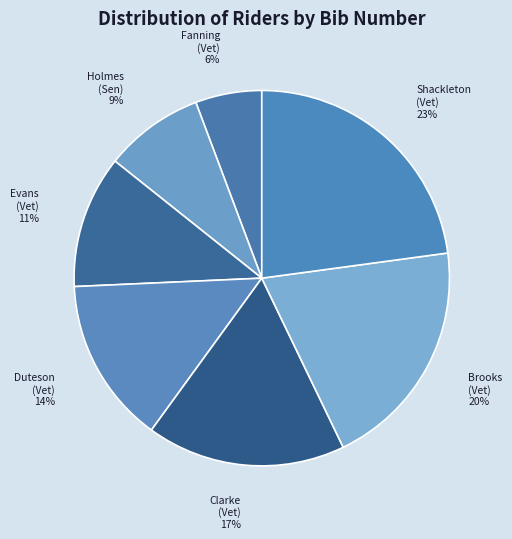

Does Duteson (Vet) account for over 50% of the chart?

No